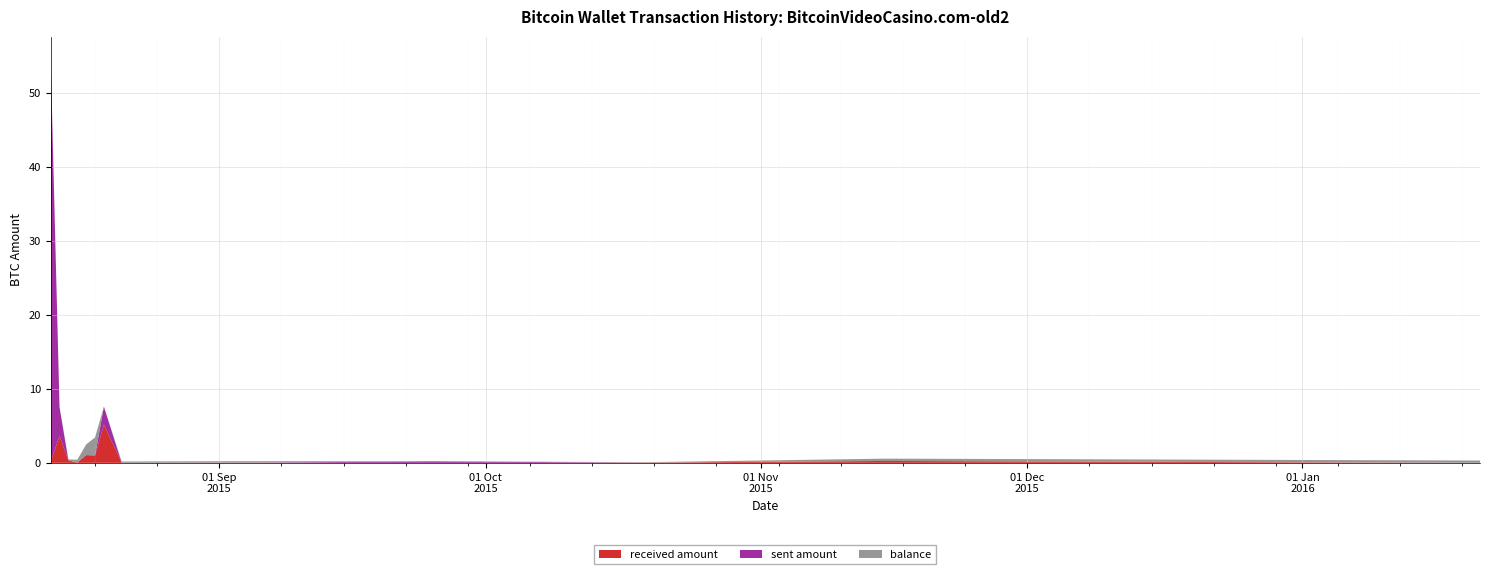

What are all the series names shown in the legend?

received amount, sent amount, balance